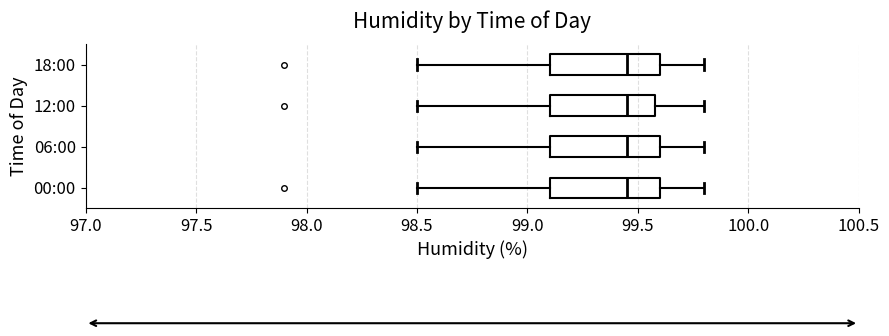

Reading bottom to top, transcribe this box plot: for each box, give where its median line is, the range the box spans, and where its two whiskers end, as read against the x-axis. The values are not printed on the chart, so give them approximately, as read against the axis.

00:00: median 99.45, box 99.10 to 99.60, whiskers 98.50 to 99.80
06:00: median 99.45, box 99.10 to 99.60, whiskers 98.50 to 99.80
12:00: median 99.45, box 99.10 to 99.60, whiskers 98.50 to 99.80
18:00: median 99.45, box 99.10 to 99.60, whiskers 98.50 to 99.80